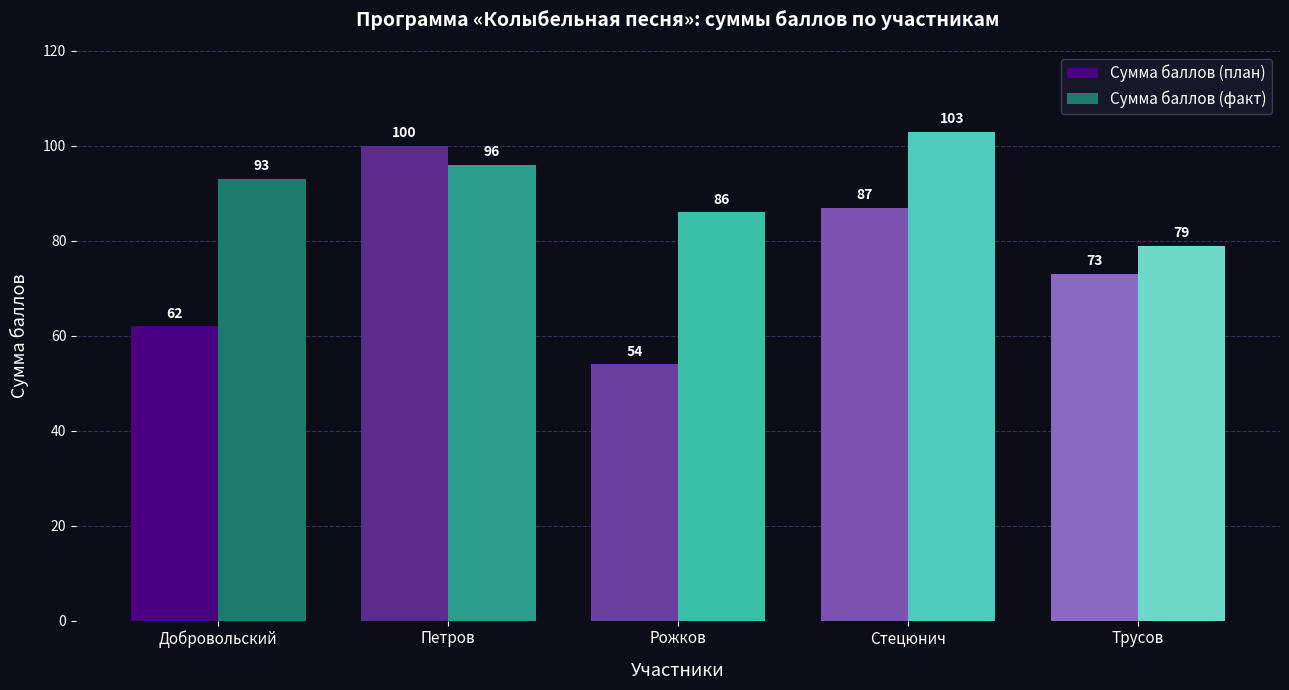

How many groups of bars are there?

5